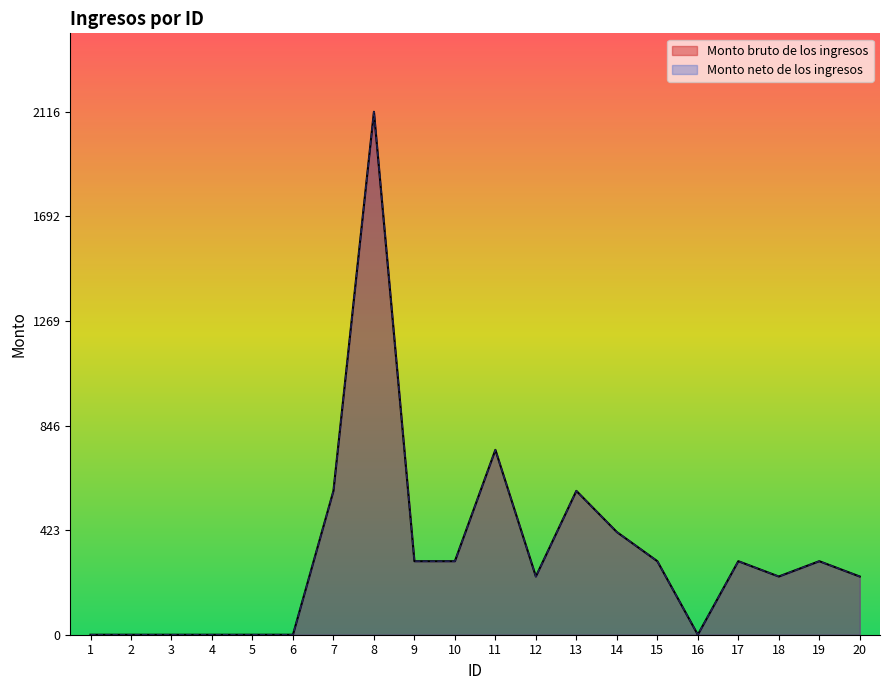

At which category does the chart reach its peak across all series?

8